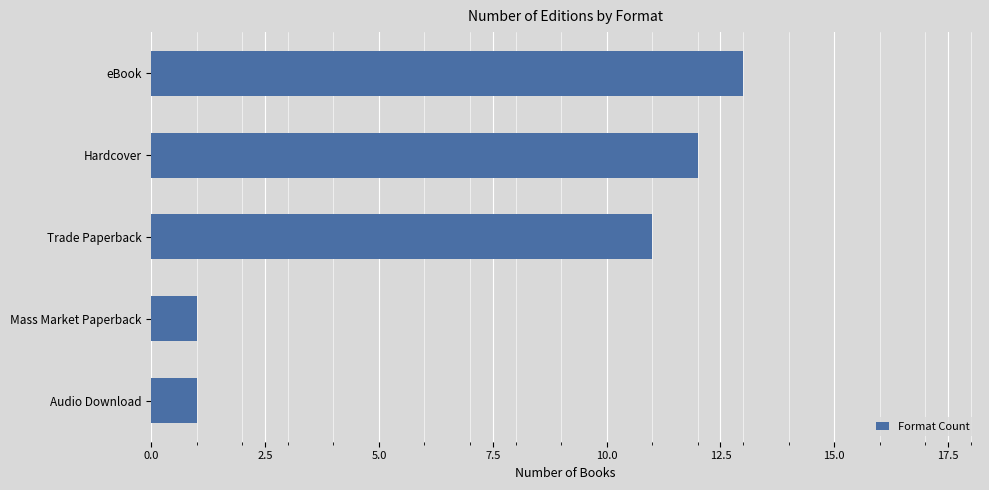

What is the sum of all values?

38